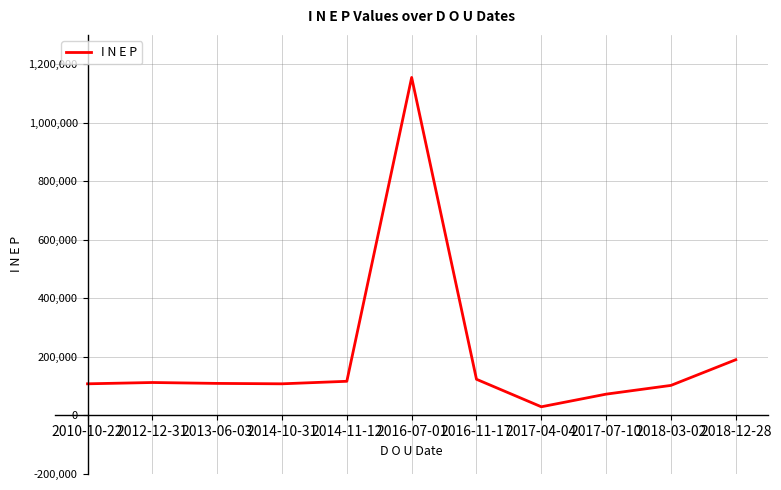

Does the chart display data point markers on the line(s)?

No